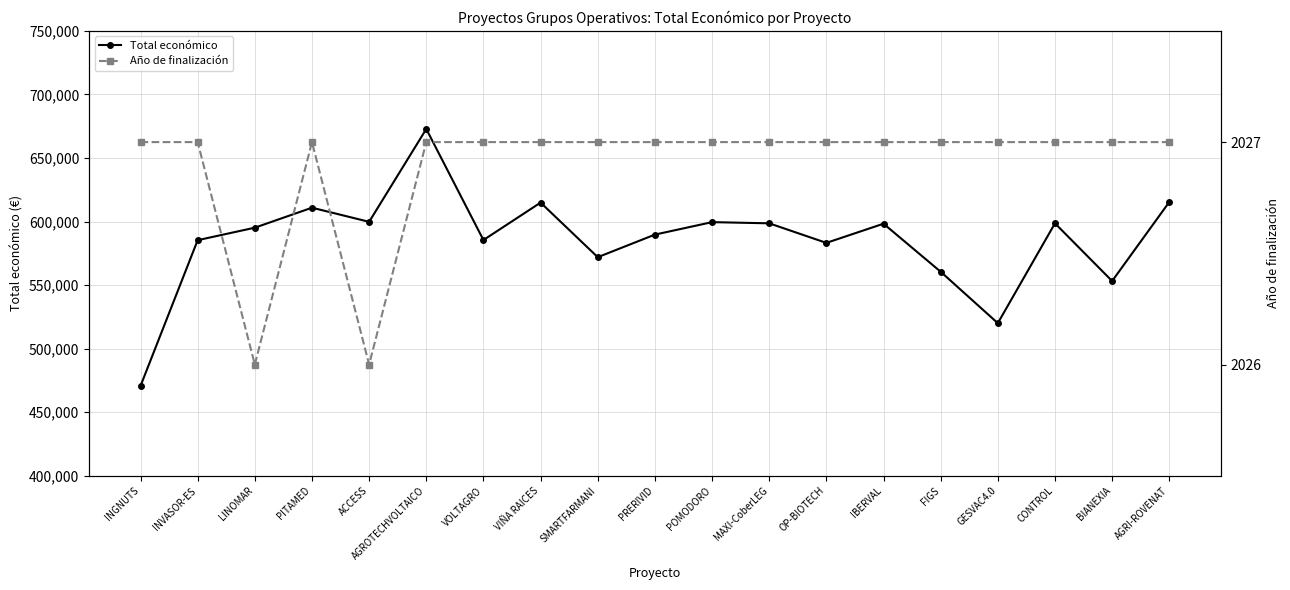

At how many categories does at least one series exceed 317213?

19